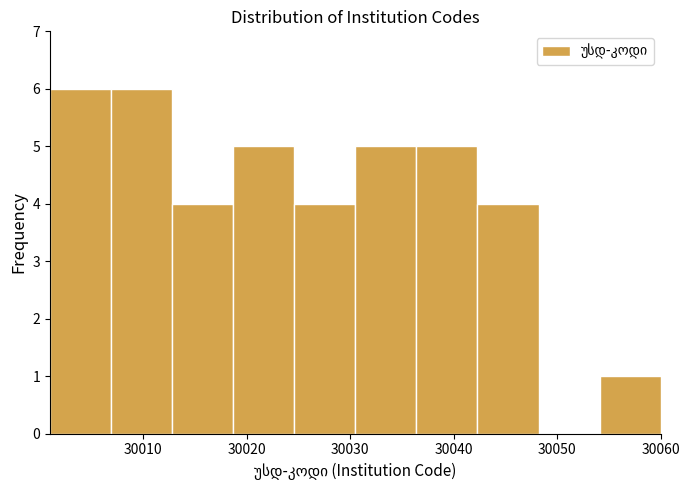

What is the height of the bar covering 30042.3 to 30048.2 on the x-axis? Neither the bar edges nor the heights are printed on the chart, so give them approximately, as read against the axes.

4